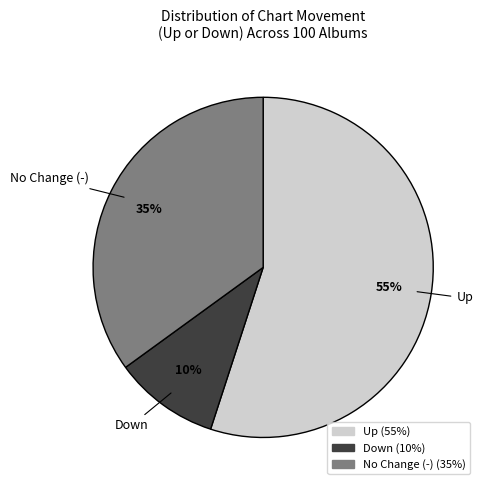

Is there a majority slice in this chart?

Yes